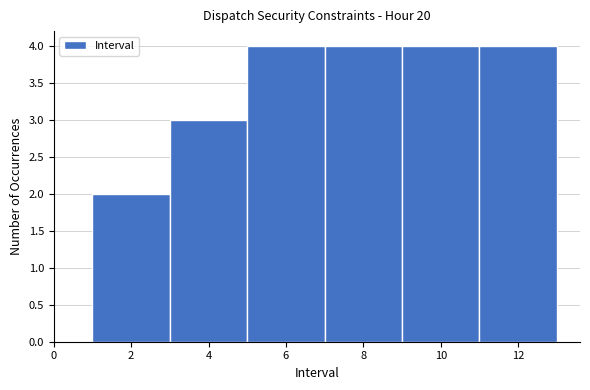

Reading left to right, transcribe this chart: for each bar, give the range it covers on the x-axis and its height. The values are not printed on the chart, so give them approximately, as read against the axis.

1 to 3: 2
3 to 5: 3
5 to 7: 4
7 to 9: 4
9 to 11: 4
11 to 13: 4